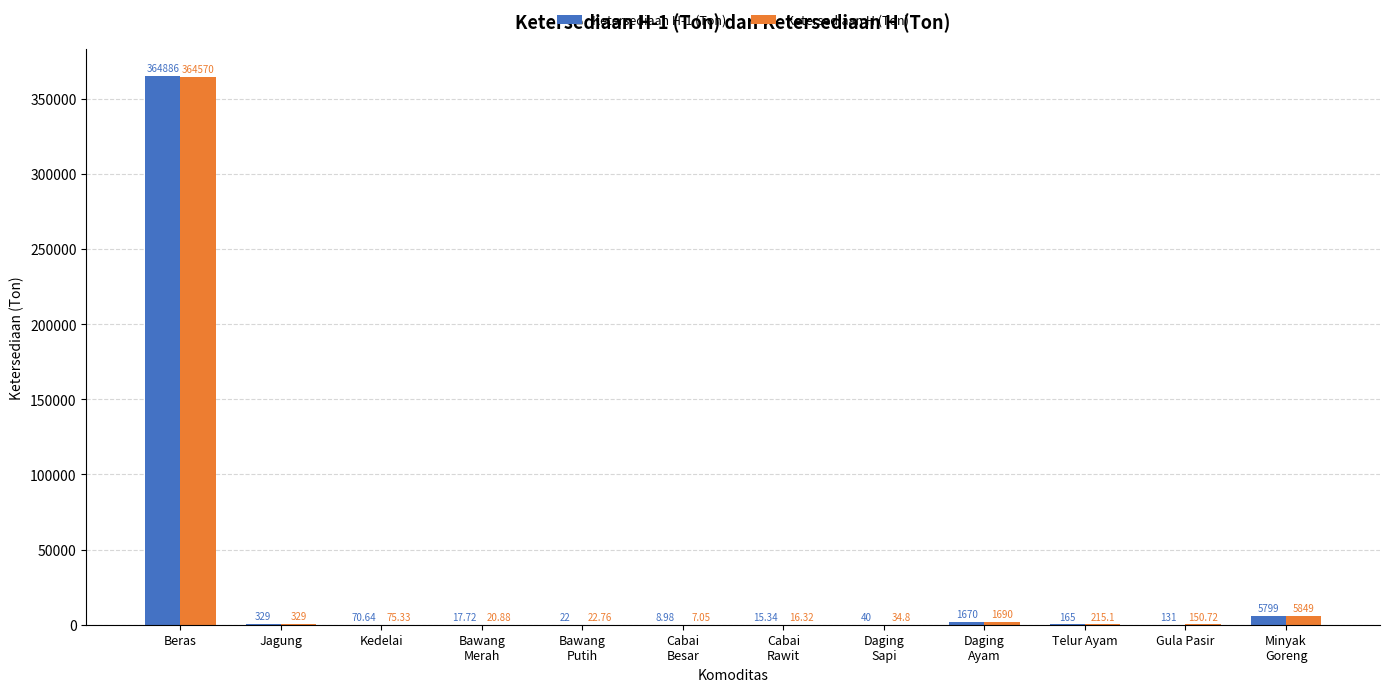

Which category has the highest value across all series?

Beras